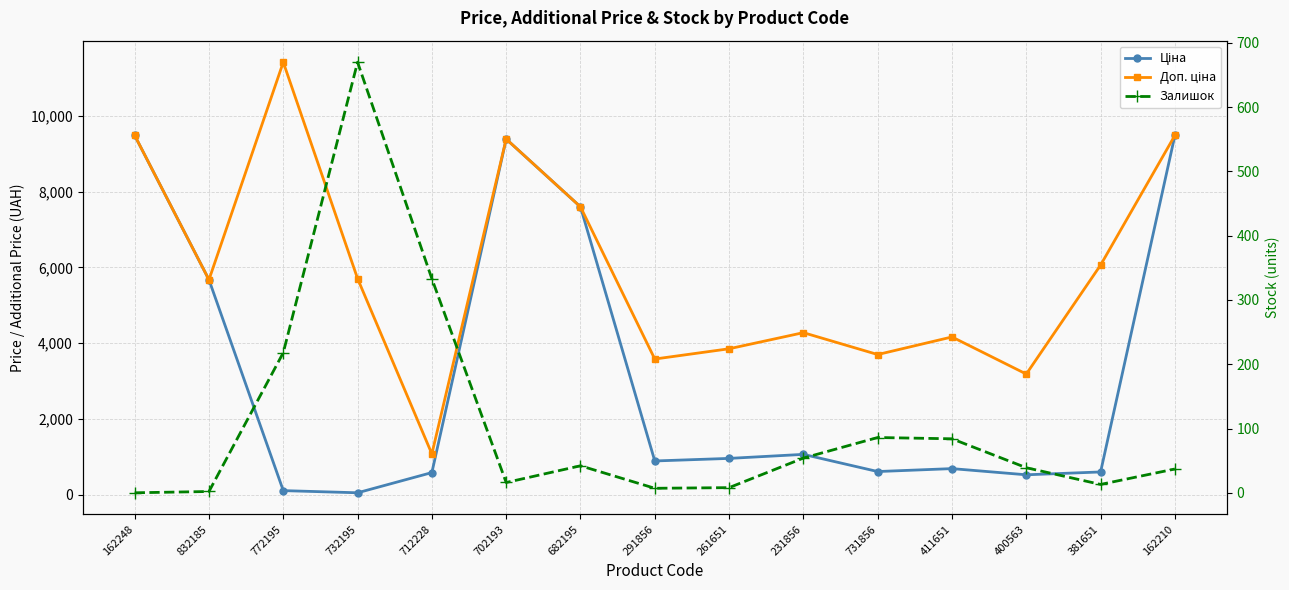

Where is the first local minimum for Залишок?

702193